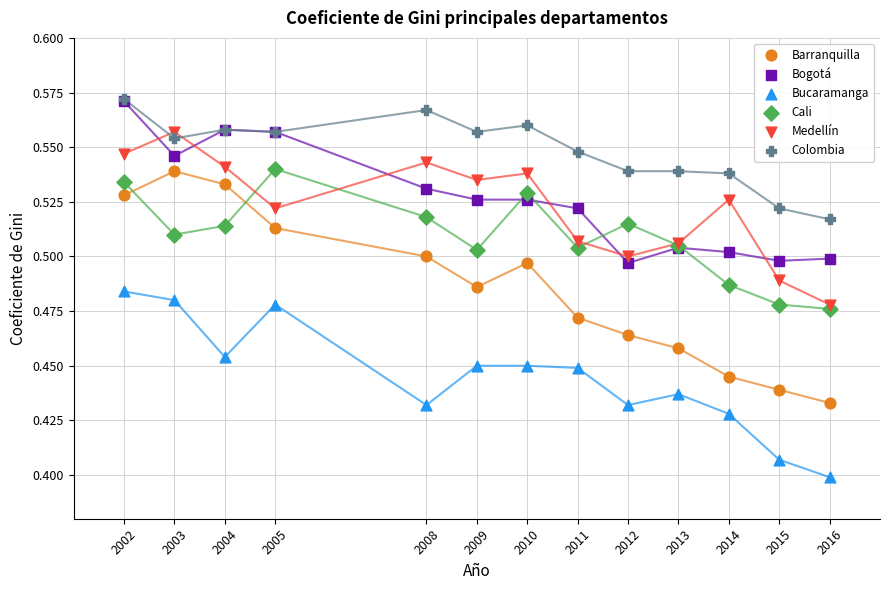

What are all the series names shown in the legend?

Barranquilla, Bogotá, Bucaramanga, Cali, Medellín, Colombia